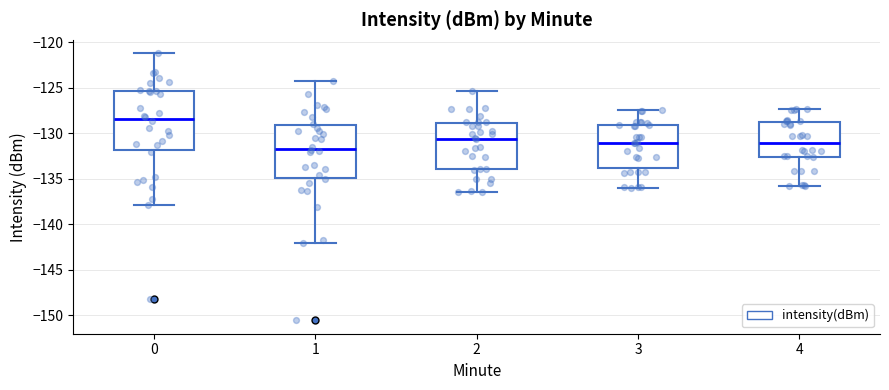

Comparing the boxes themselves (not the whiskers), which one is the tallest?

0